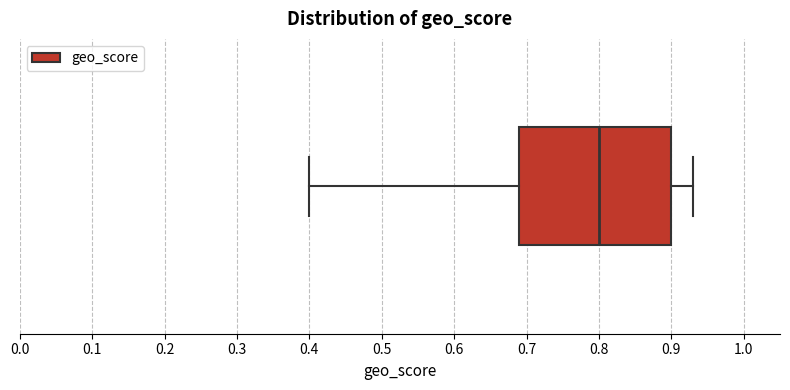

Transcribe this box plot: give where the median line is, the range the box spans, and where the two whiskers end, as read against the x-axis. The values are not printed on the chart, so give them approximately, as read against the axis.

median 0.80, box 0.69 to 0.90, whiskers 0.40 to 0.93